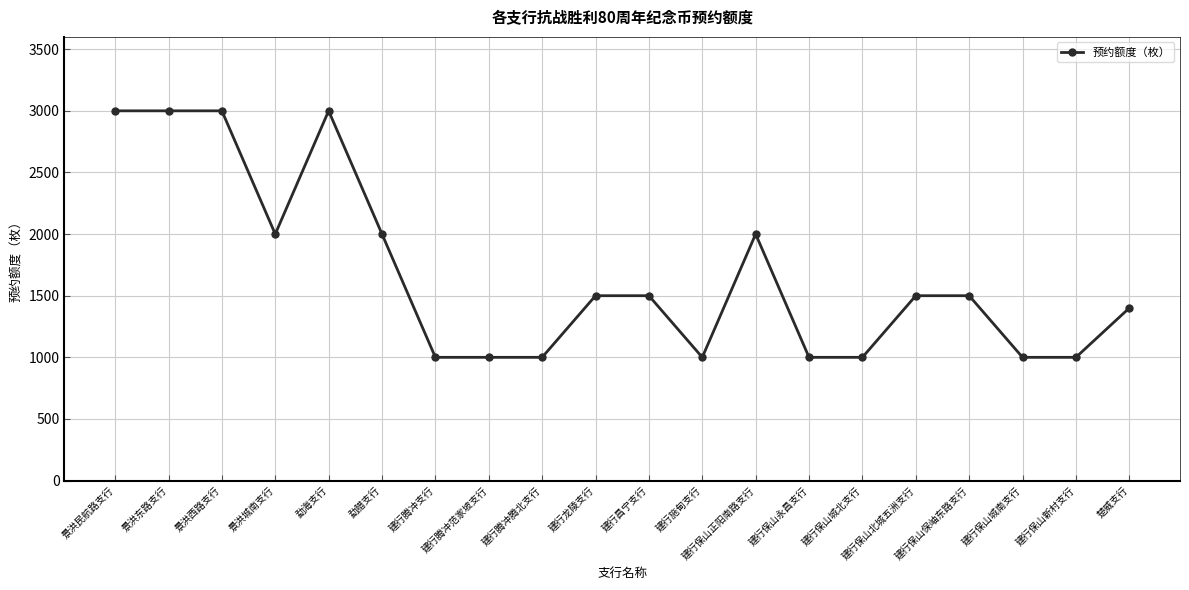

Is it true that the value at 建行保山城南支行 is 1000?

True